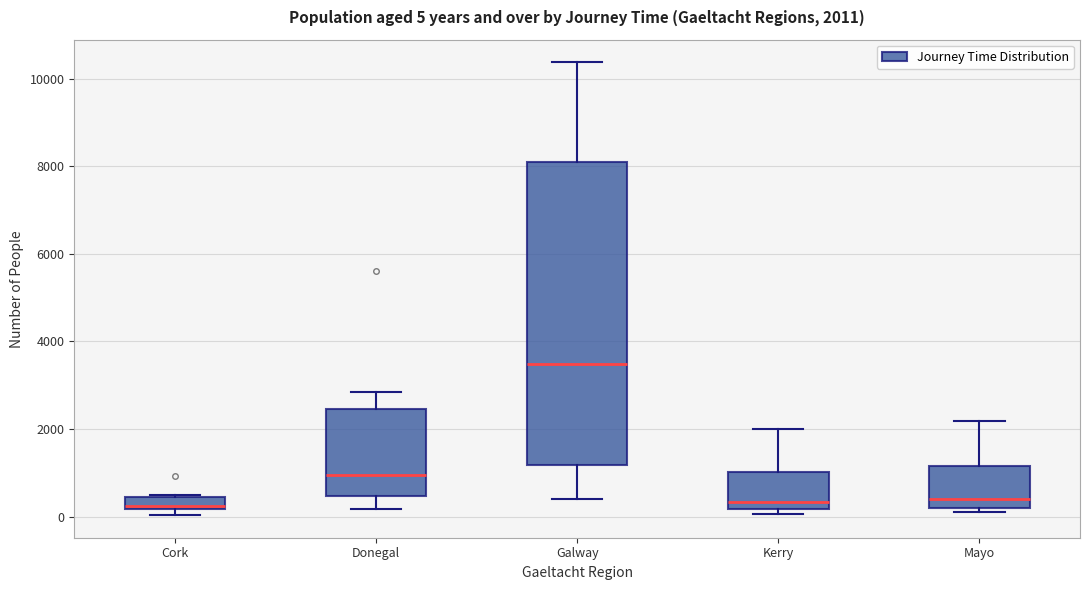

Which box is the tallest, from its lower edge to its upper edge?

Galway